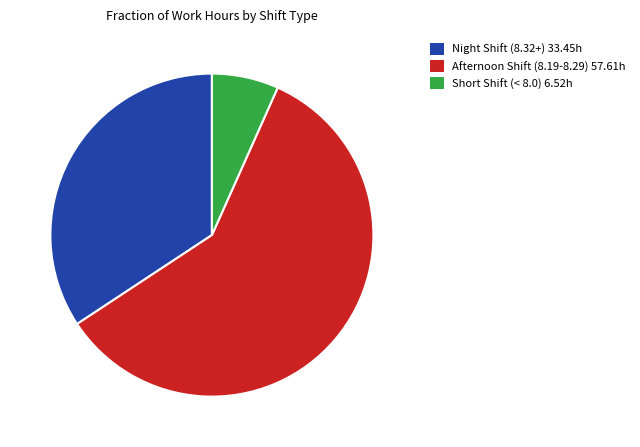

True or false: Night Shift (8.32+) 33.45h accounts for 24% of the total.

False